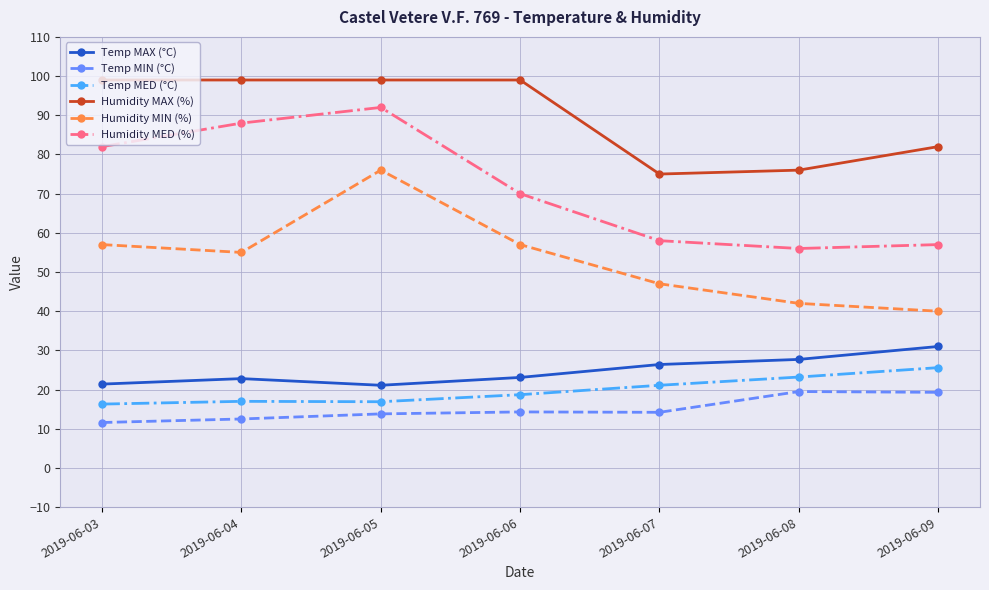

What is the difference between the maximum and minimum values in the Humidity MIN (%) series?

36.0